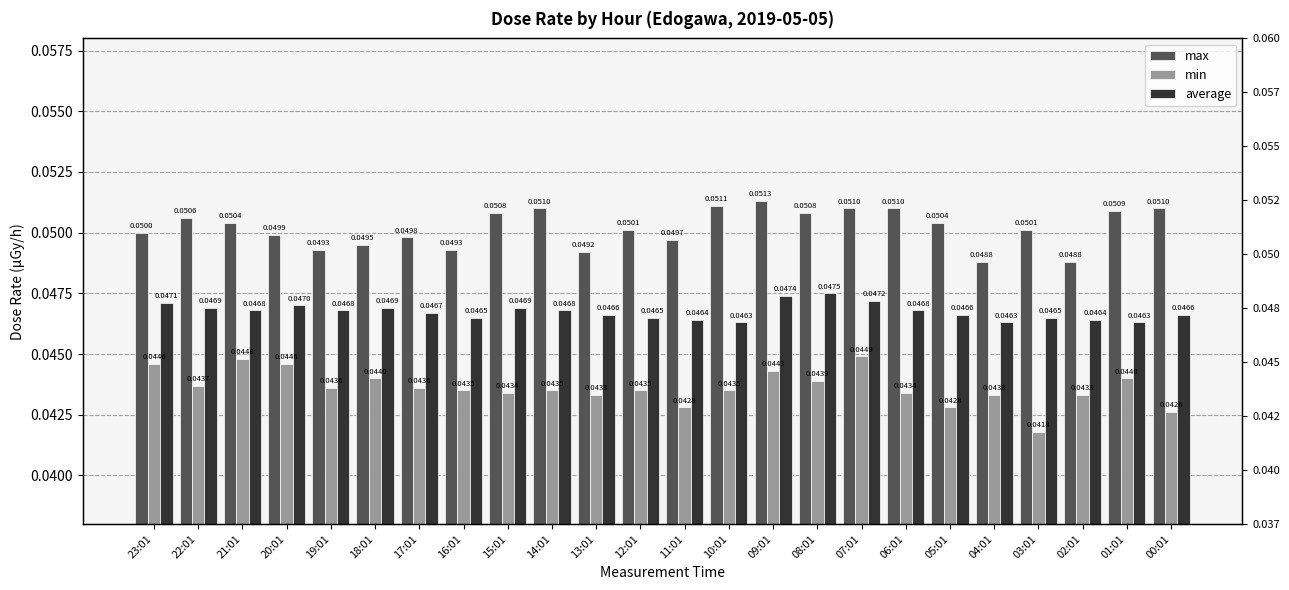

Is the value of min at 14:01 greater than the value of average at 09:01?

No